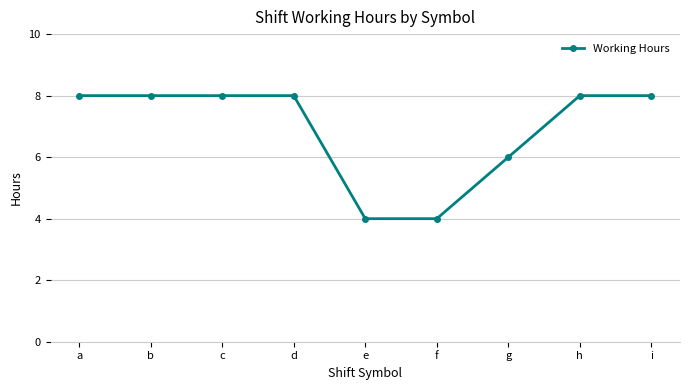

The chart shows a value of 13.2 at d. True or false?

False